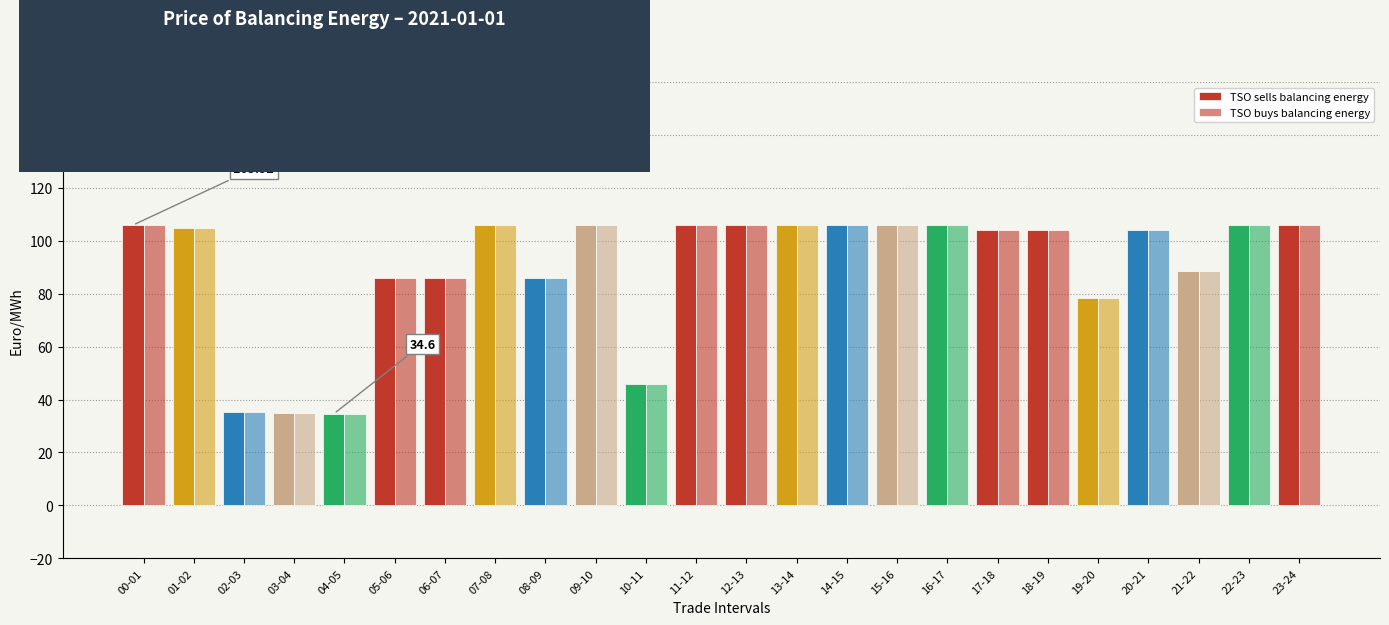

Count the number of data series in this chart.

2